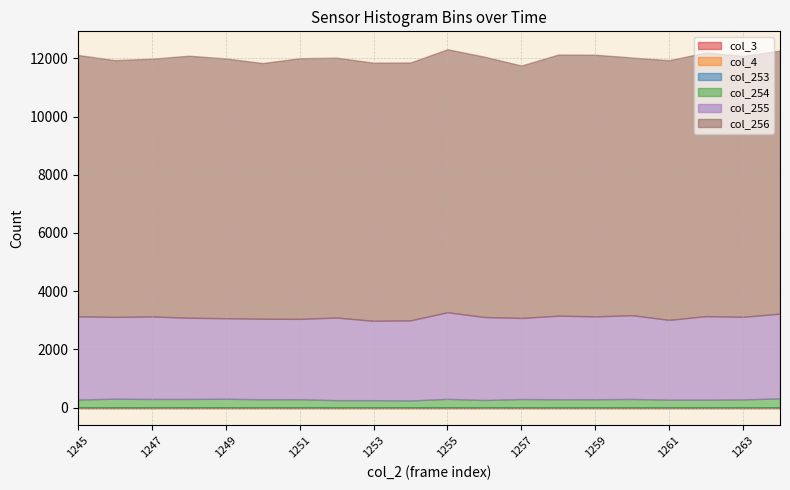

At which category does col_254 reach its first local peak?

1246